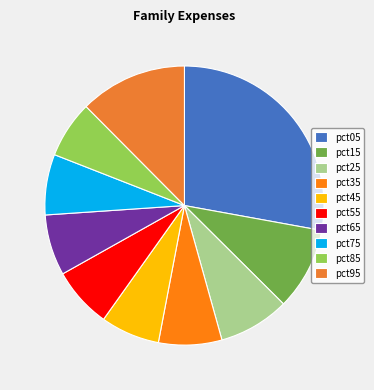

Does pct55 account for over 50% of the chart?

No